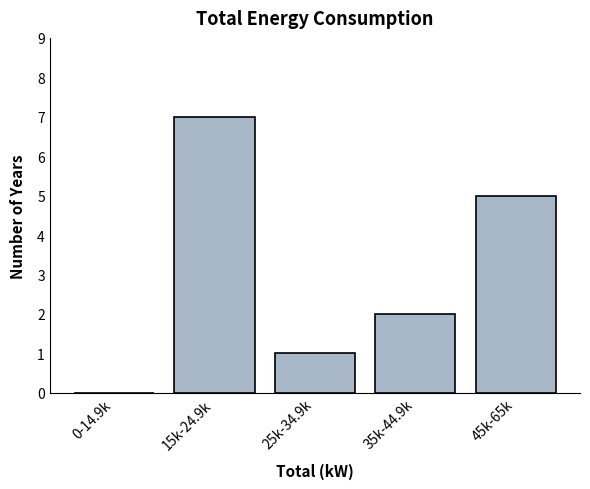

Reading right to left, list all the values displayed in this chart.

45k-65k=5	35k-44.9k=2	25k-34.9k=1	15k-24.9k=7	0-14.9k=0